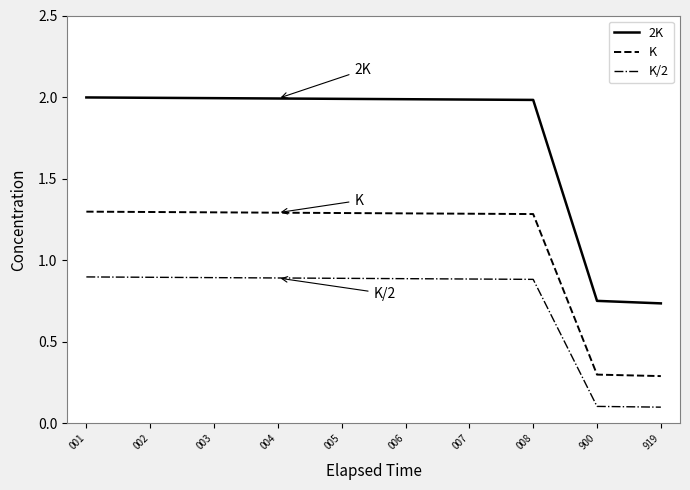

At how many categories does at least one series exceed 0?

10